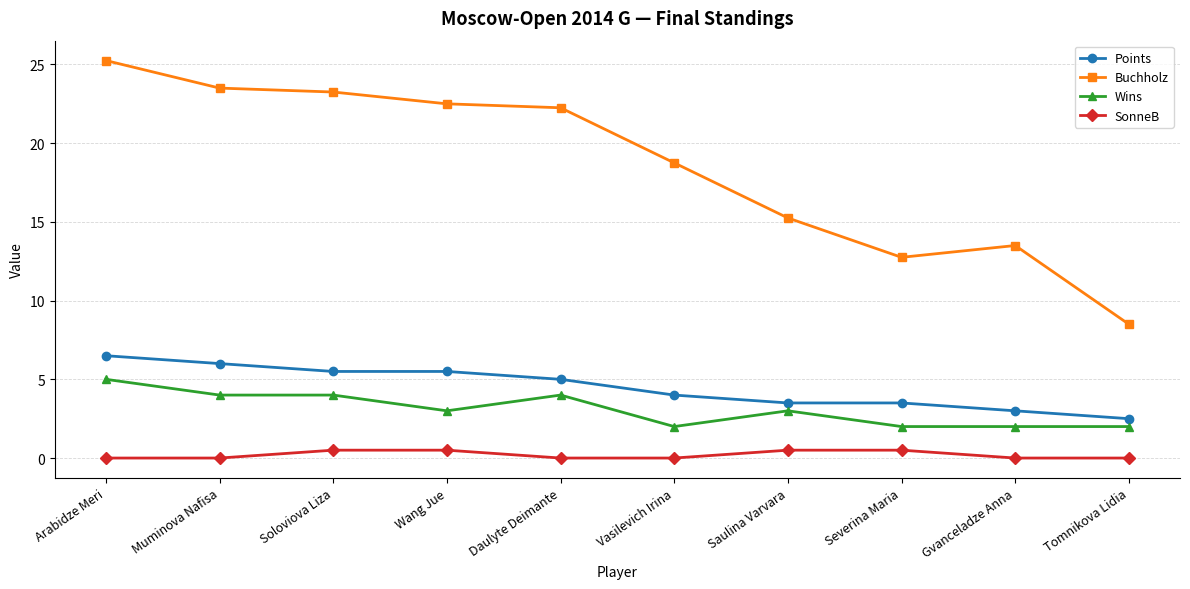

What is the difference between the maximum and minimum values in the Wins series?

3.0